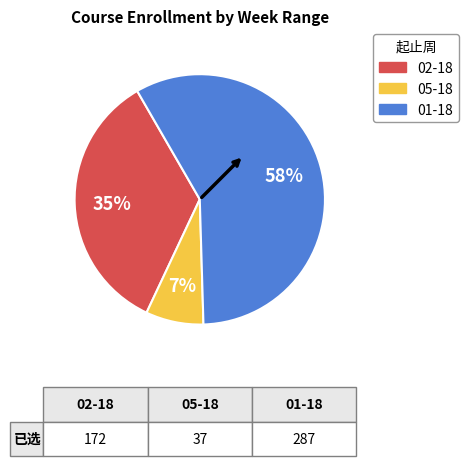

To the nearest percent, what is the average slice percentage?

33%